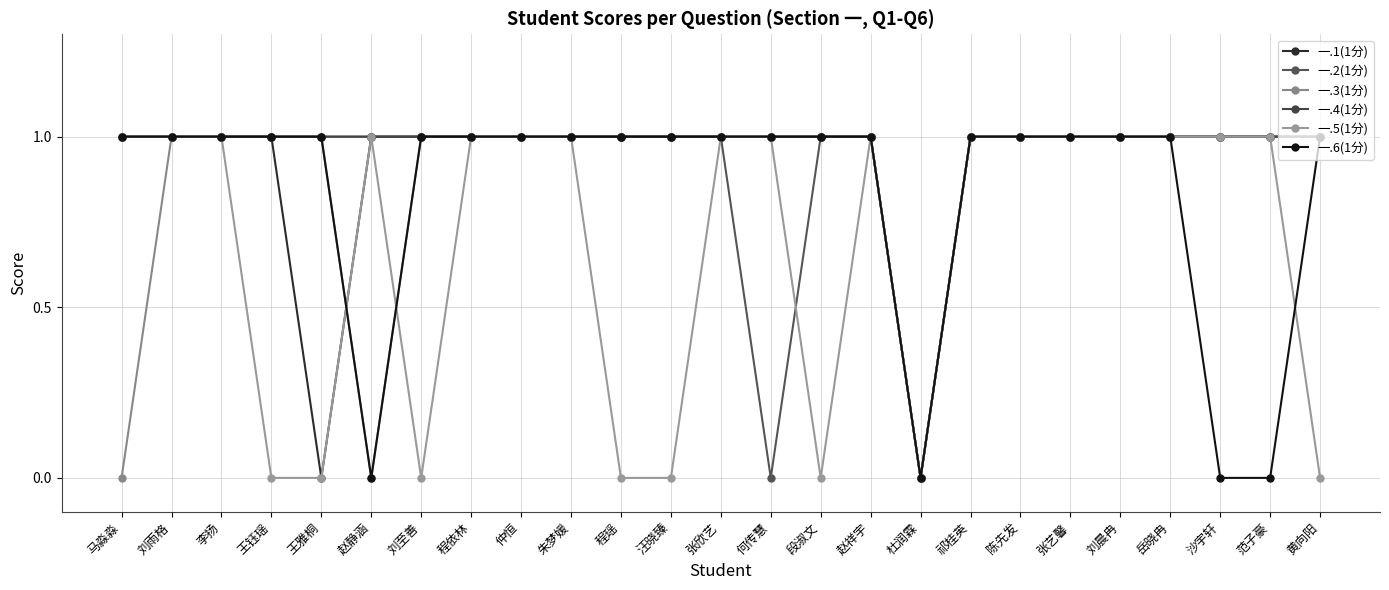

Count the number of data series in this chart.

6